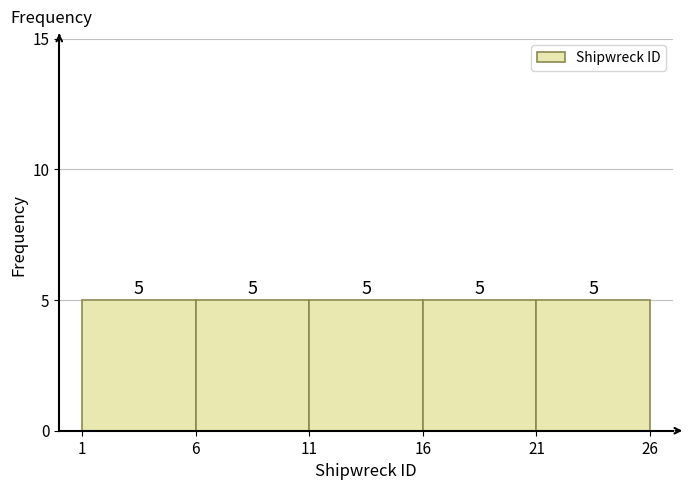

Reading left to right, list every bar in this chart as the range it spans on the x-axis followed by its height.

1 to 6: 5
6 to 11: 5
11 to 16: 5
16 to 21: 5
21 to 26: 5